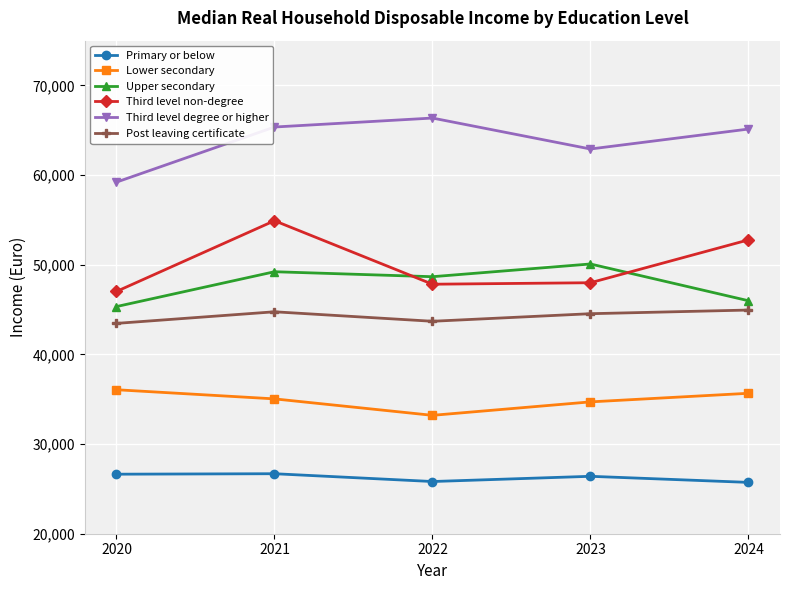

True or false: Primary or below has more than 2 points higher than both neighbors.

False